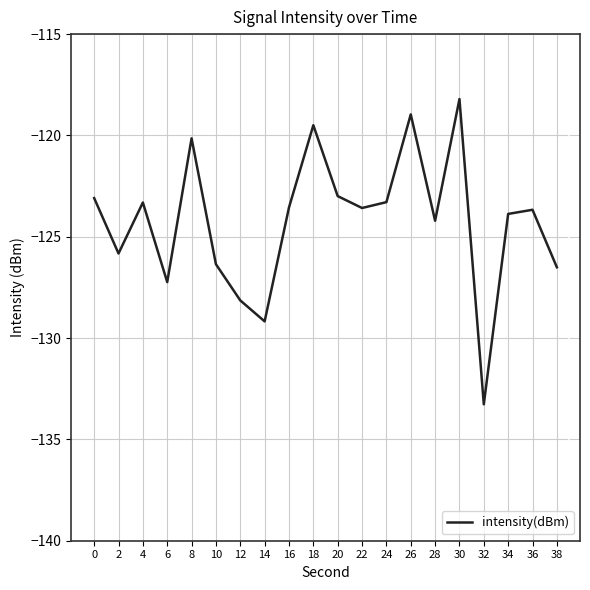

What is the average value?

-124.2